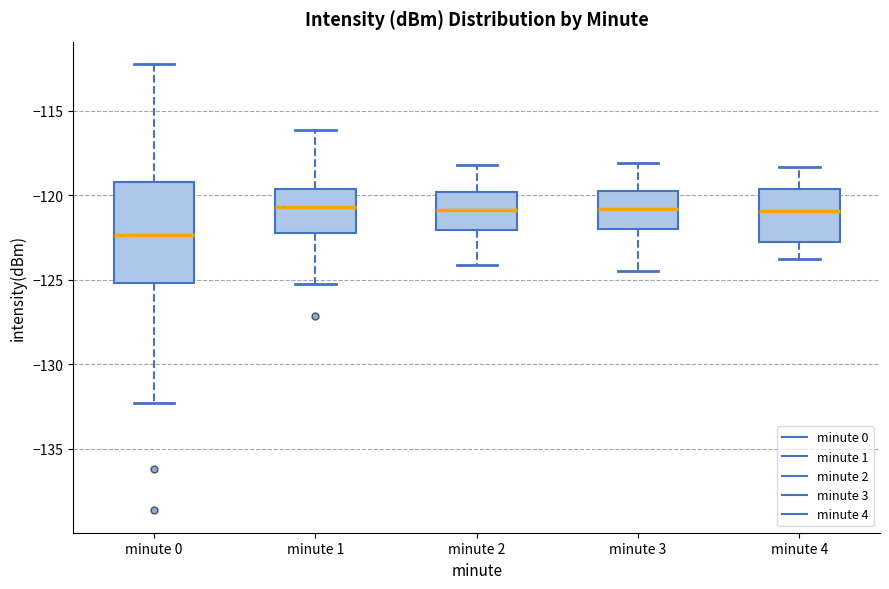

Where does the median line of the box for minute 3 sit on the y-axis? The values are not printed on the chart, so give them approximately, as read against the axis.

-121.0